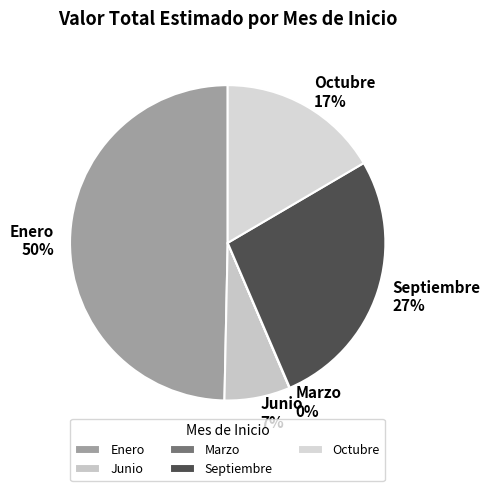

Between Junio and Octubre, which is larger?

Octubre